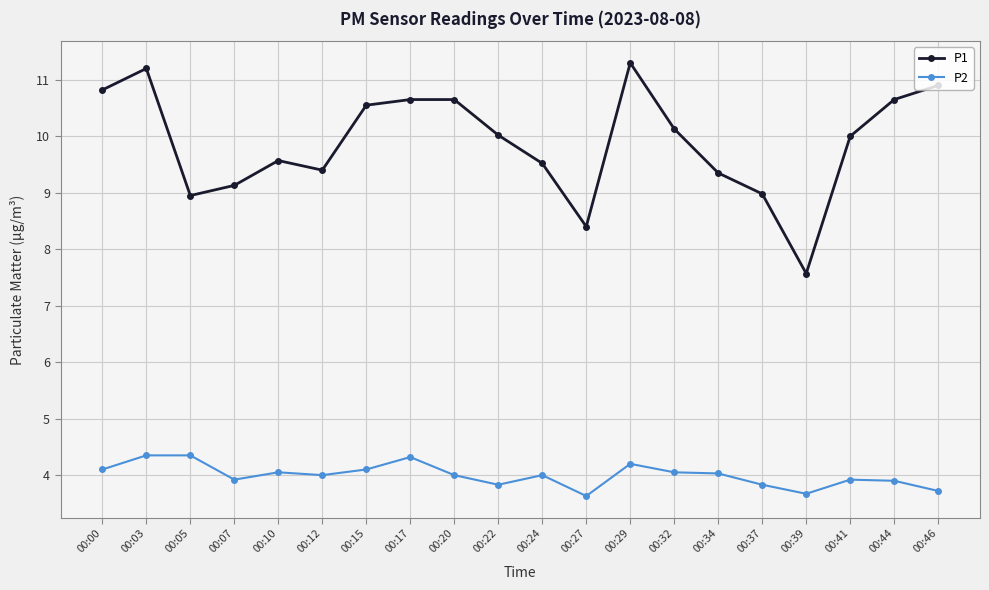

Is the value of P1 at 00:29 greater than the value of P2 at 00:37?

Yes